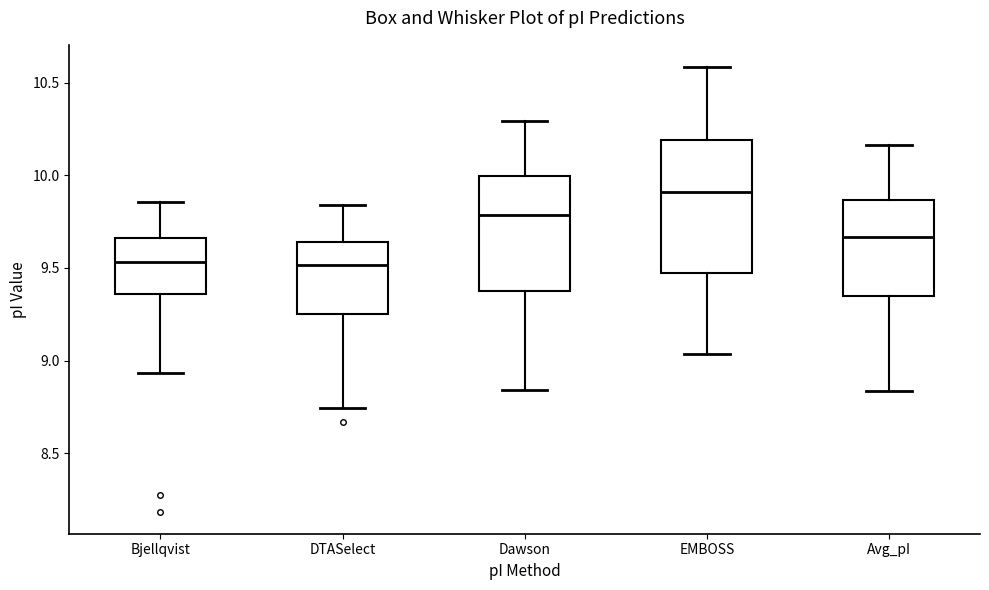

Comparing the boxes themselves (not the whiskers), which one is the tallest?

EMBOSS